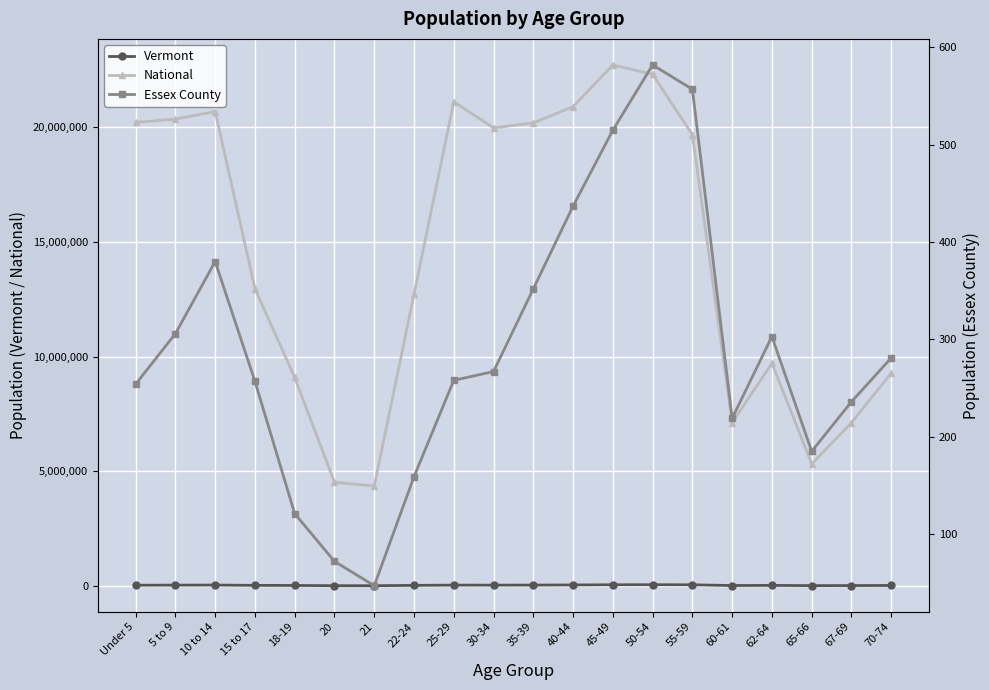

True or false: National has more than 0 points higher than both neighbors.

True